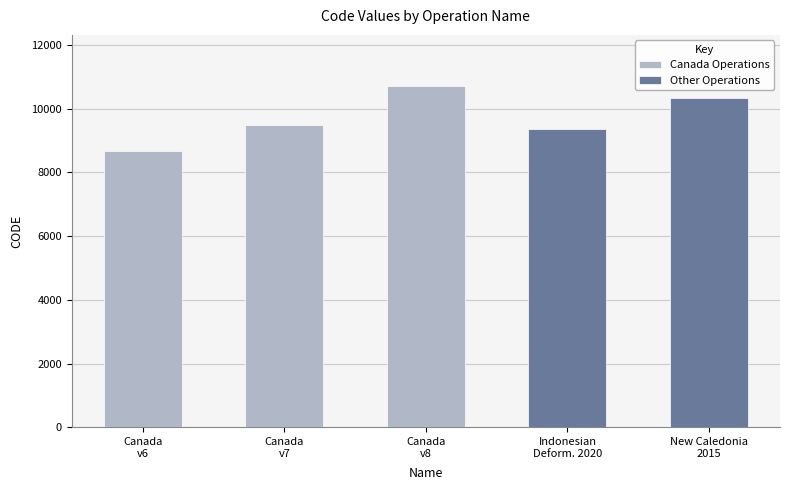

Which category has the highest value across all series?

Canada velocity grid v8